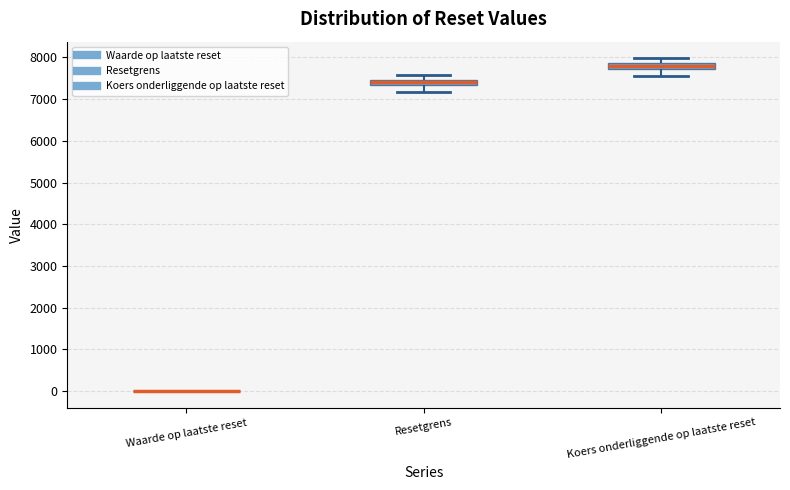

Where does the median line of the box for Resetgrens sit on the y-axis? The values are not printed on the chart, so give them approximately, as read against the axis.

7400